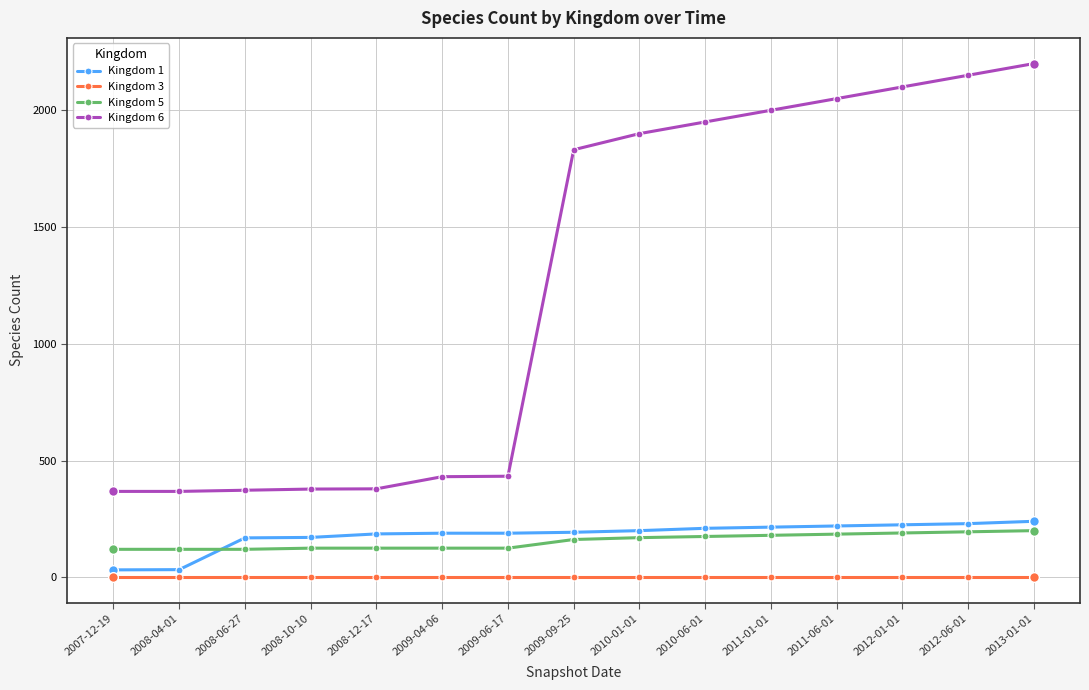

Which series has the widest spread of values?

Kingdom 6